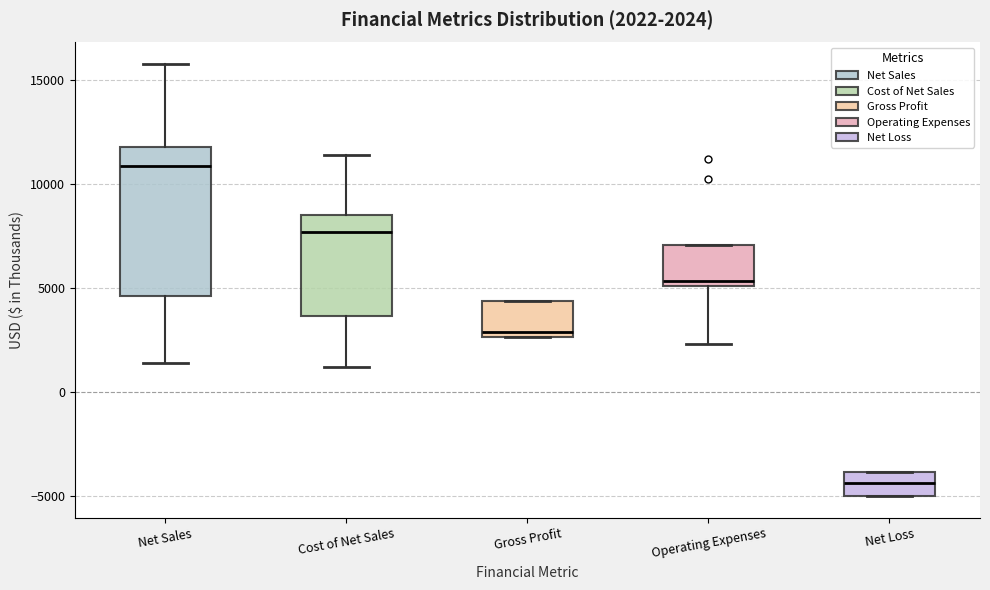

Comparing the boxes themselves (not the whiskers), which one is the tallest?

Net Sales